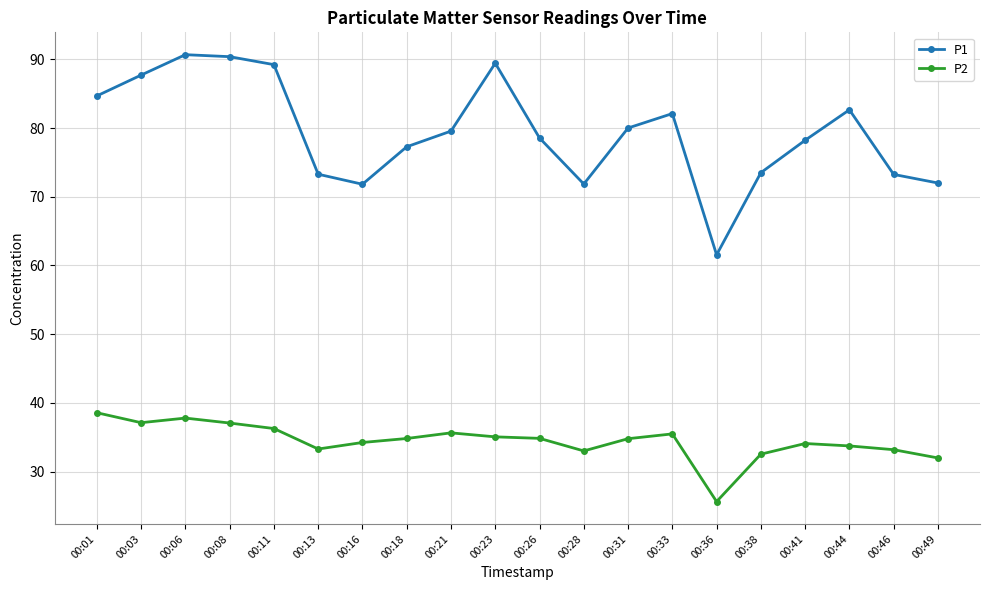

Where is P1 nearest to the value 76?

00:18